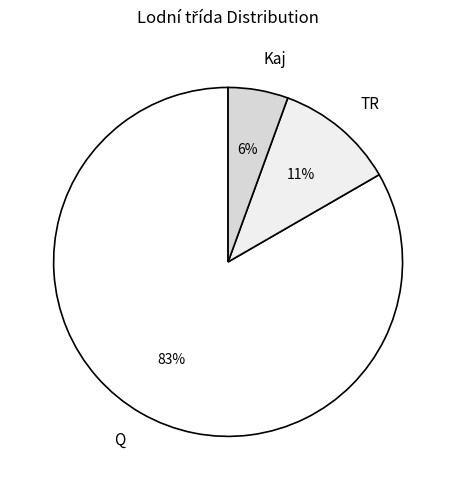

What percentage is the Q slice, to the nearest percent?

83%